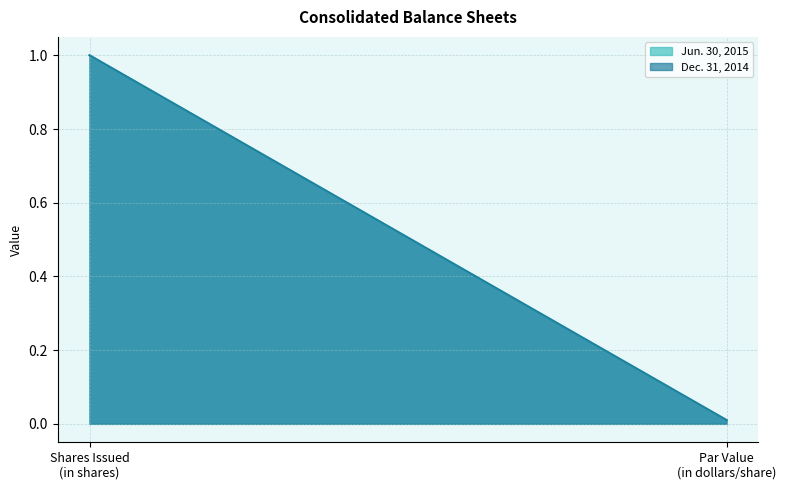

How many lines are shown in the chart?

2